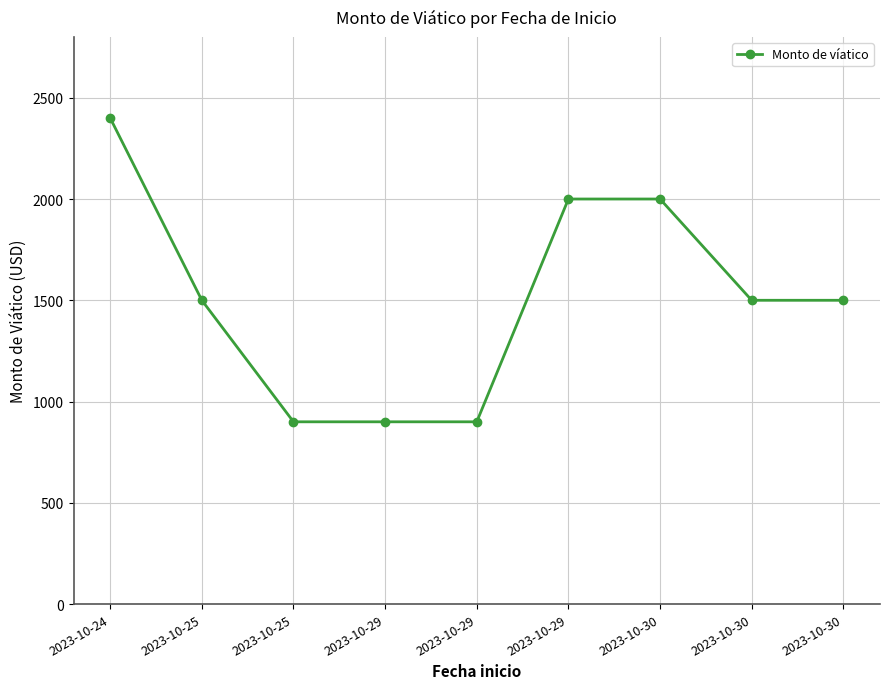

How many data points are less than 1500?

3